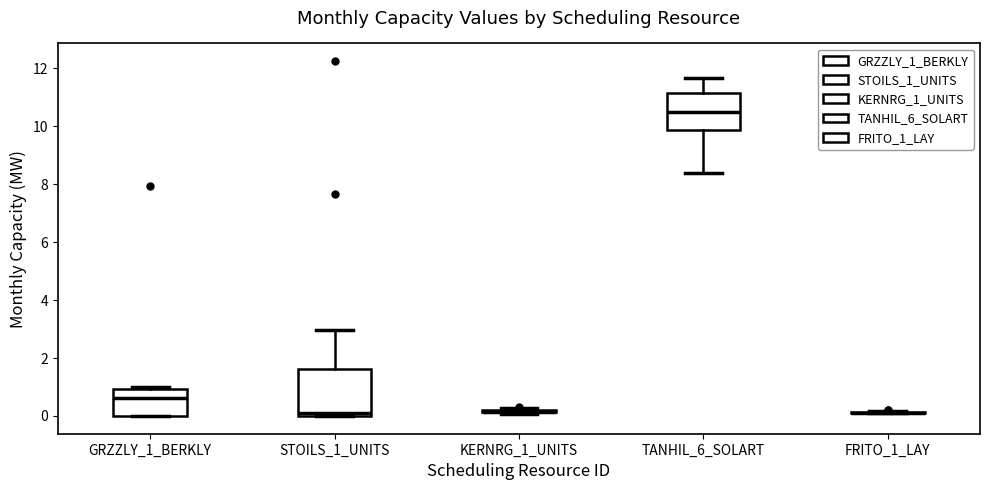

Where is the lower edge of the box for GRZZLY_1_BERKLY on the y-axis? The values are not printed on the chart, so give them approximately, as read against the axis.

0.0